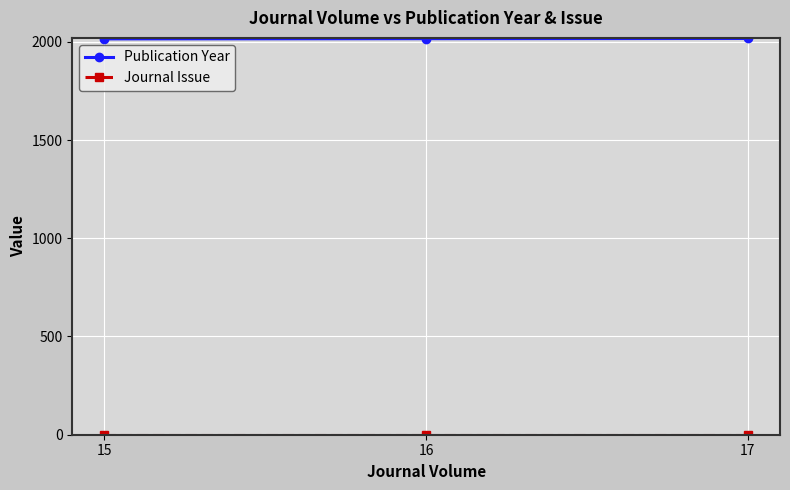

What is the maximum value for Publication Year?

2017